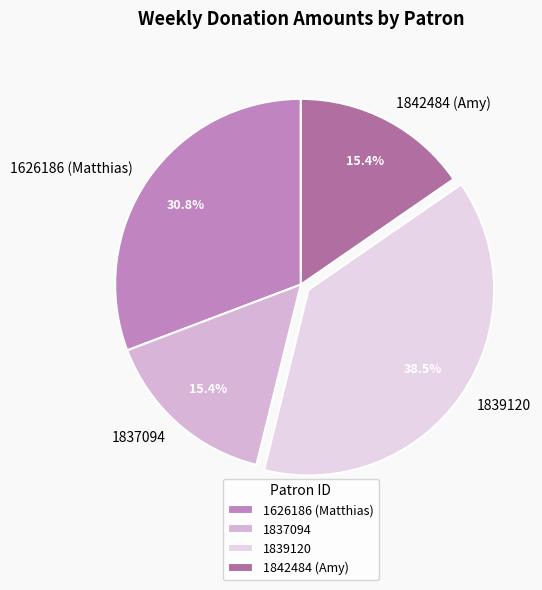

To the nearest percent, what is the difference between the largest and smallest slice percentages?

23%